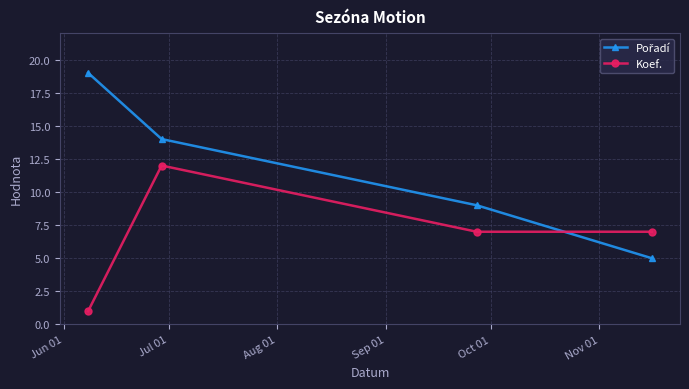

How many interior local peaks does the Koef. series have?

1